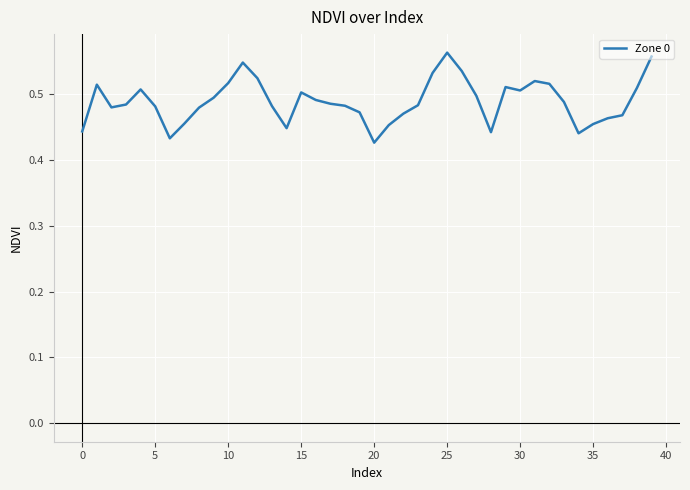

Does the chart have visible grid lines?

Yes